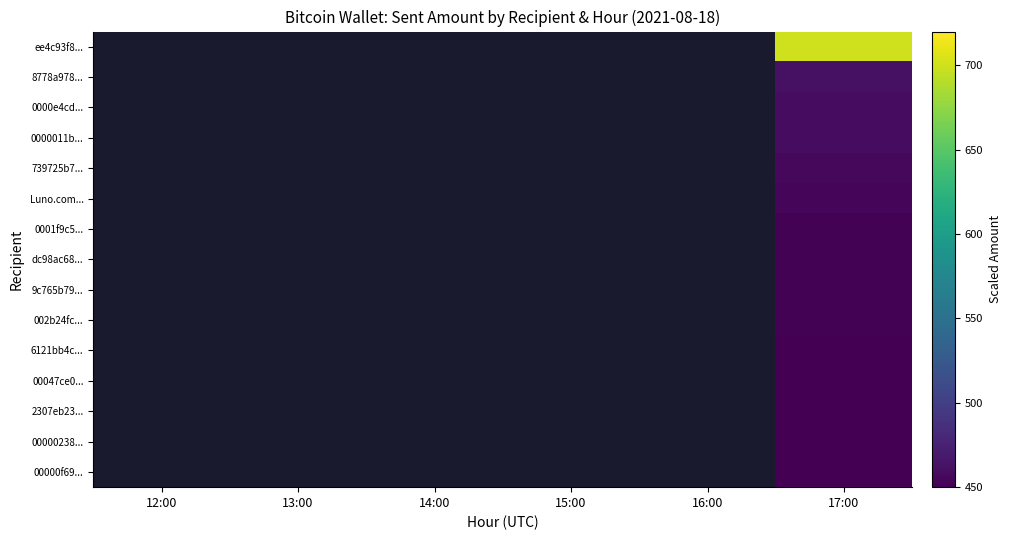

At which label does Luno.com... reach its minimum?

12:00